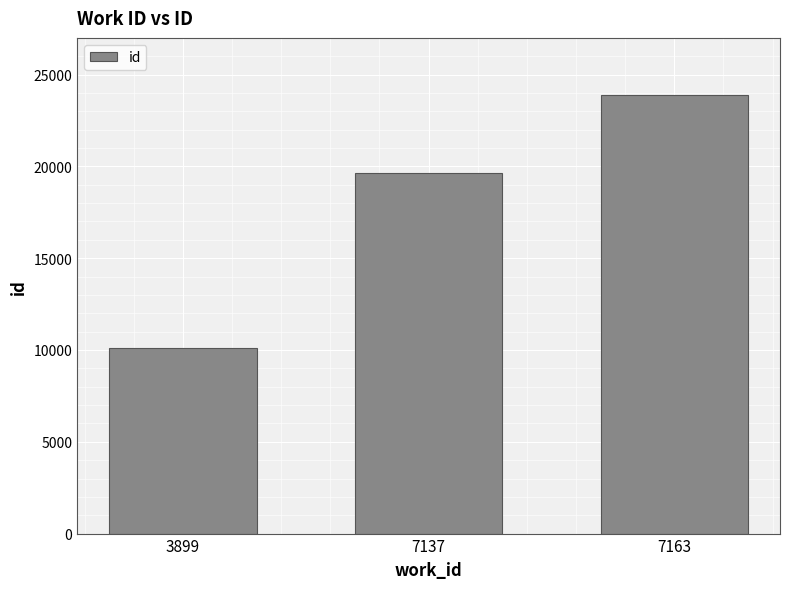

What is the maximum value shown in the chart?

23863